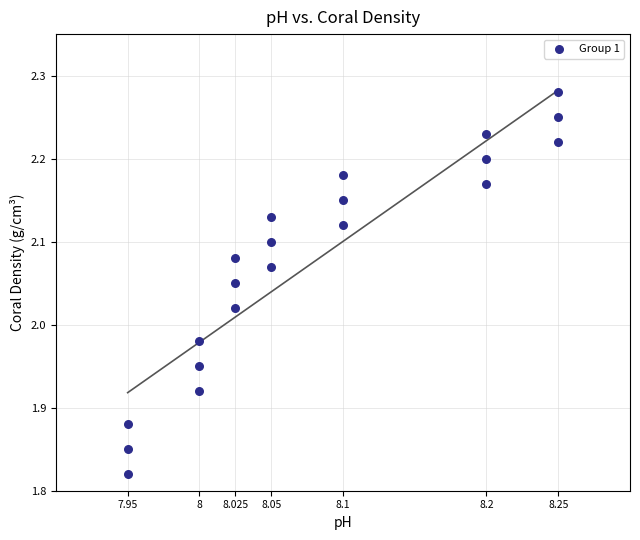

What is the range of Y values (max minus min)?

0.5